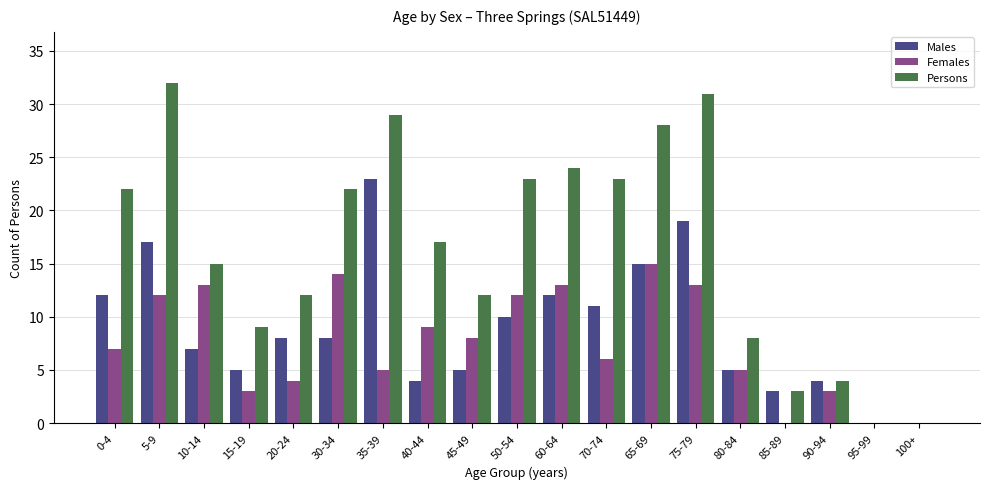

Between 35-39 and 60-64, which series saw the biggest shift?

Males